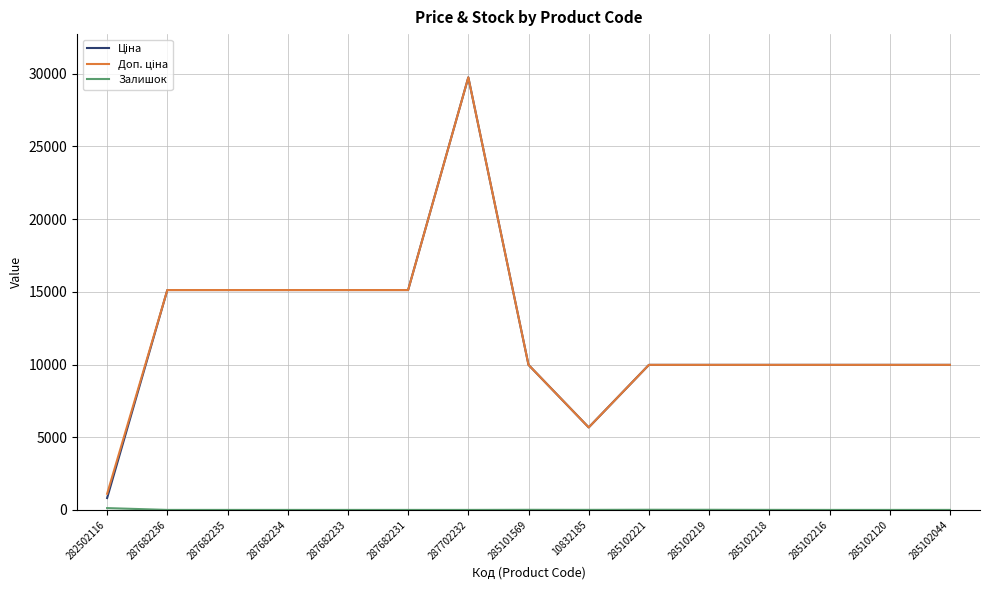

Which label corresponds to the largest value in the chart?

287702232